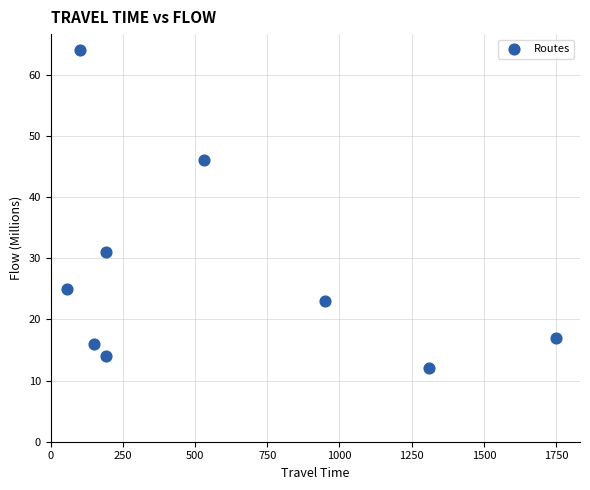

What is the average Y value?

28